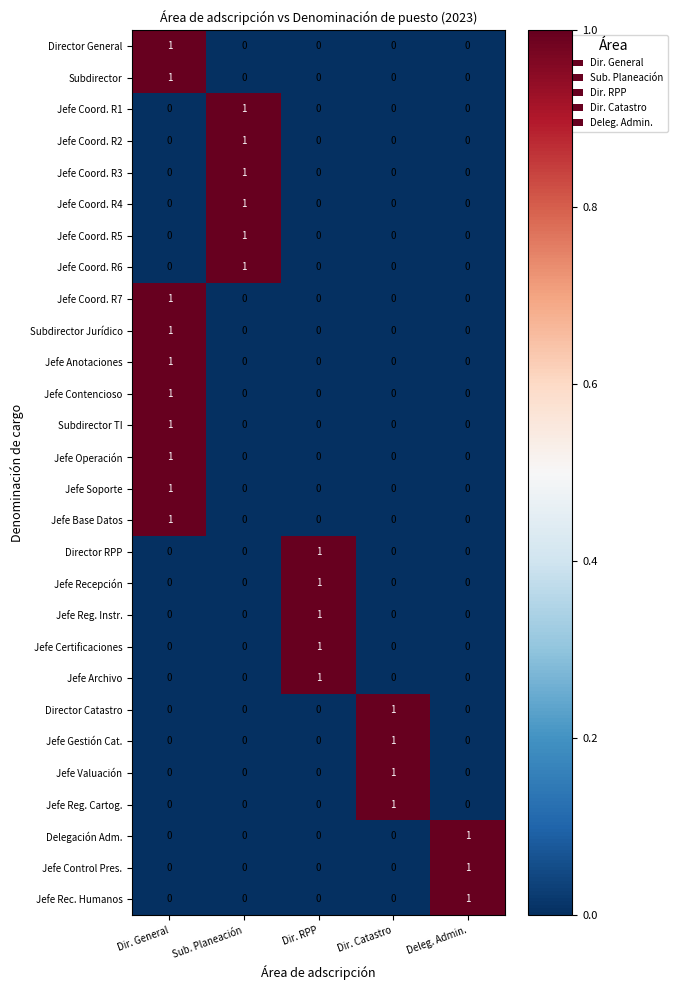

How many Jefe Coord. R5 values are between 0 and 1?

5